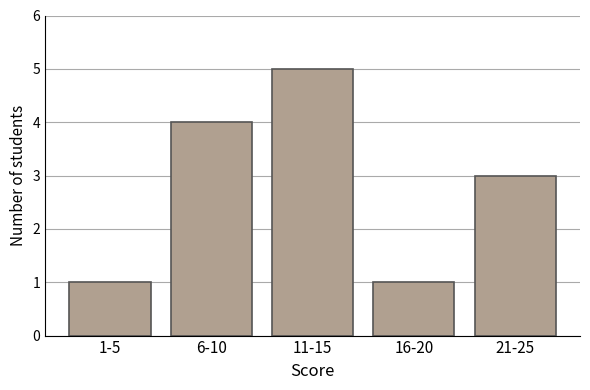

Reading left to right, list all the values displayed in this chart.

1	4	5	1	3